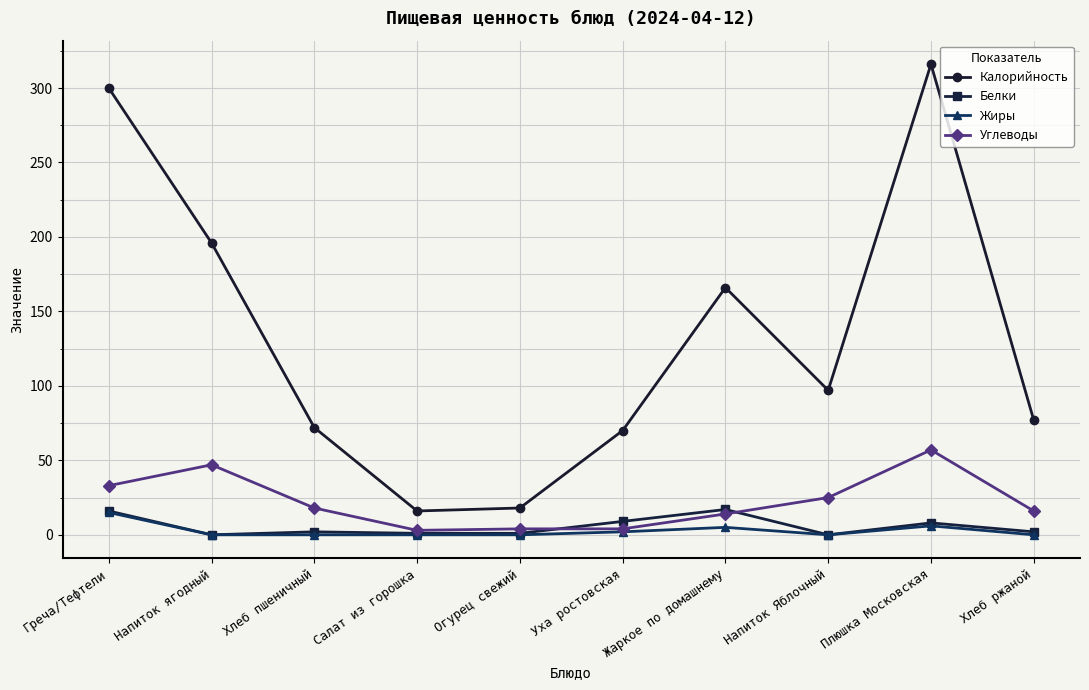

What is the label of the 5th point from the left?

Огурец свежий